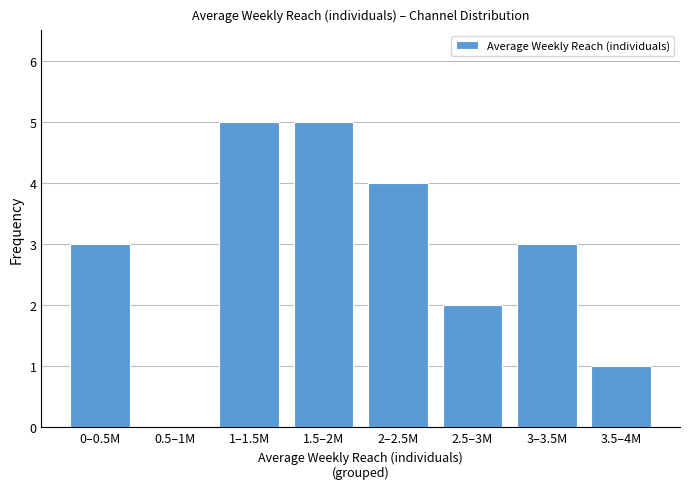

Reading left to right, transcribe all the data shown in this chart.

0–0.5M=3	0.5–1M=0	1–1.5M=5	1.5–2M=5	2–2.5M=4	2.5–3M=2	3–3.5M=3	3.5–4M=1